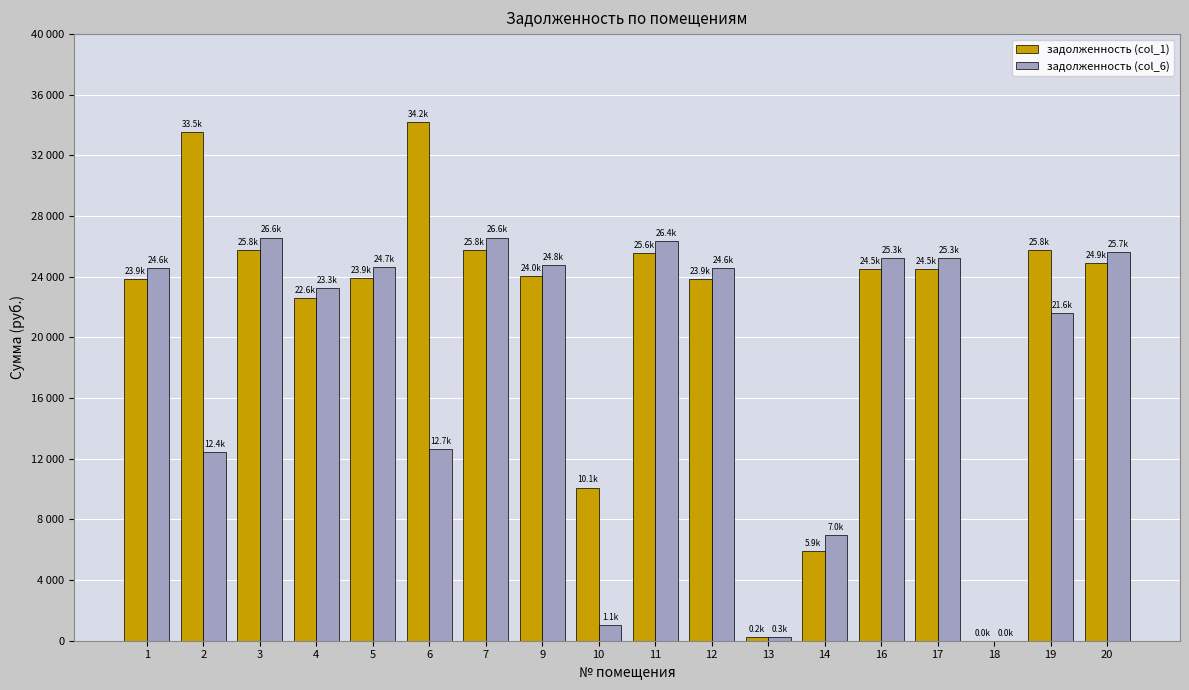

What are all the series names shown in the legend?

задолженность (col_1), задолженность (col_6)